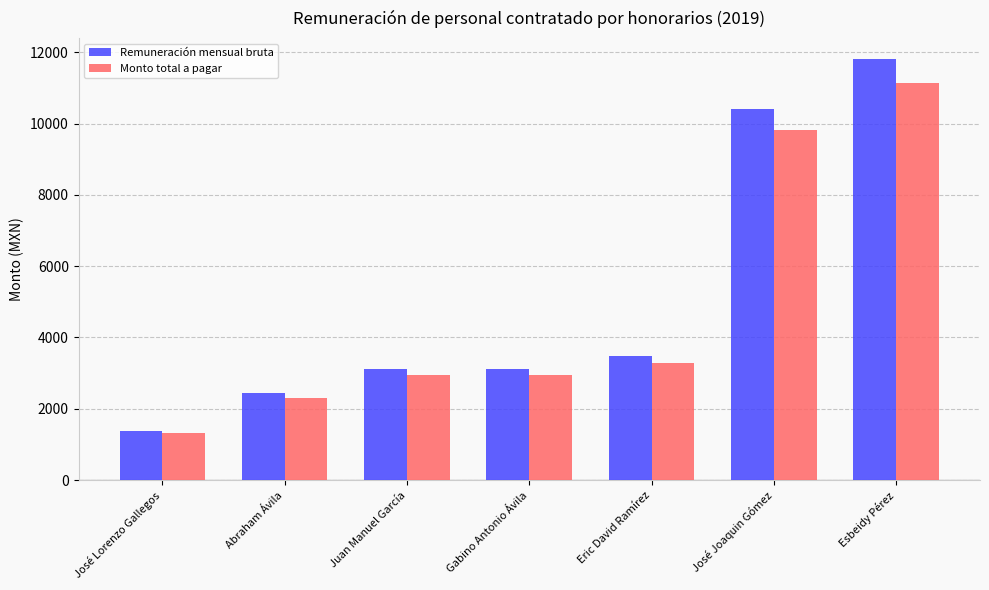

At which category is the sum across all series the highest?

Esbeidy Pérez